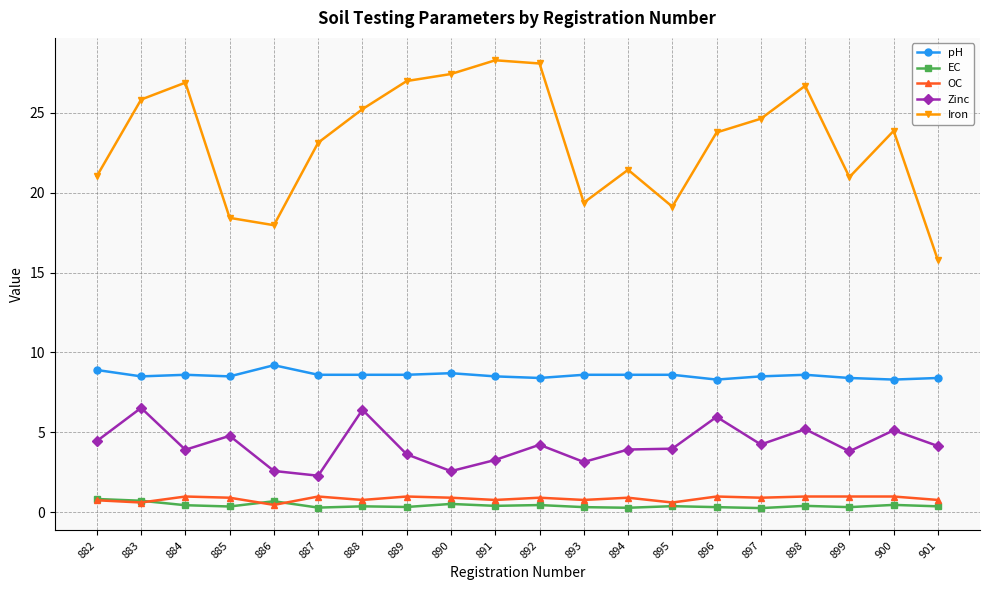

Is it true that pH equals 3.8 at 894?

False